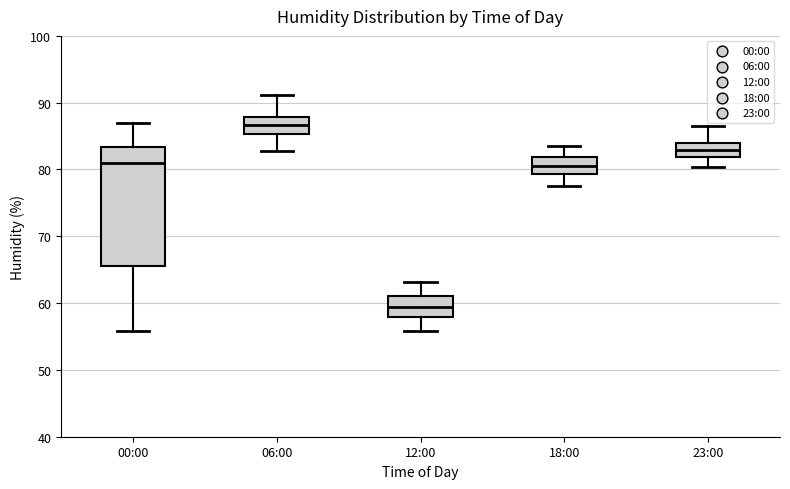

Where does the lower whisker of the box for 12:00 end on the y-axis? The values are not printed on the chart, so give them approximately, as read against the axis.

56